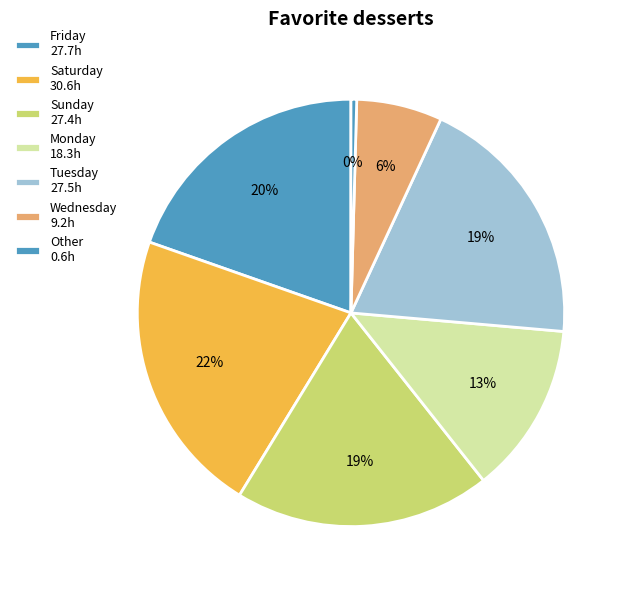

How many slices are in this pie chart?

7